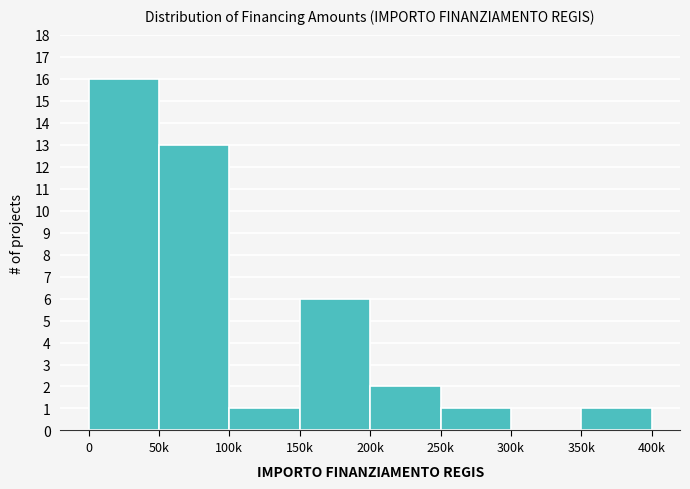

Reading left to right, what are all the values shown in this chart?

0=16	50k=13	100k=1	150k=6	200k=2	250k=1	300k=0	350k=1